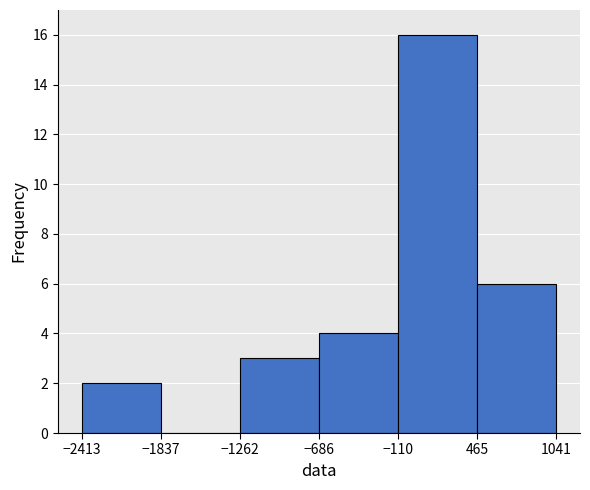

Reading left to right, transcribe this chart: for each bar, give the range it covers on the x-axis and its height. The values are not printed on the chart, so give them approximately, as read against the axis.

-2413 to -1837: 2
-1837 to -1262: 0
-1262 to -686: 3
-686 to -110: 4
-110 to 465: 16
465 to 1041: 6